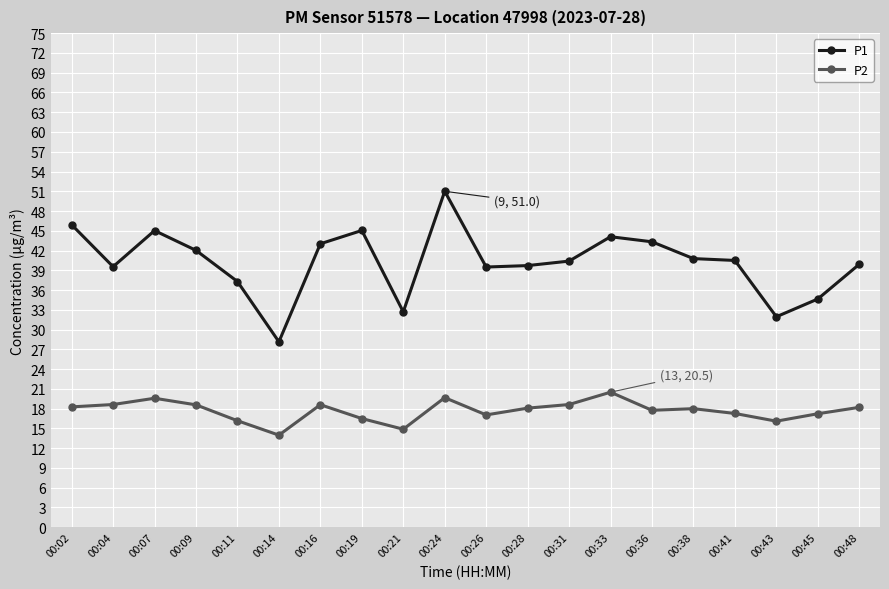

Rank the series at 00:21 from highest to lowest value.

P1, P2